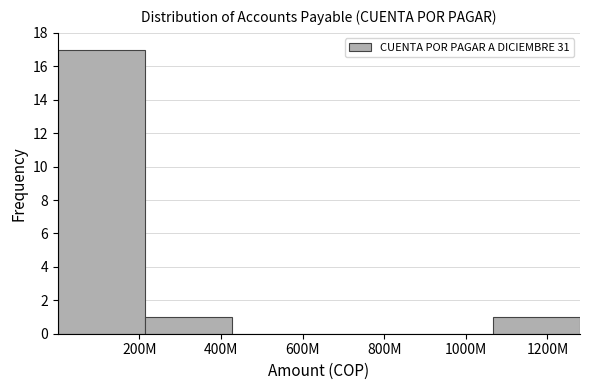

Reading right to left, transcribe all the data shown in this chart.

1200M=1	1000M=0	800M=0	600M=0	400M=1	200M=17